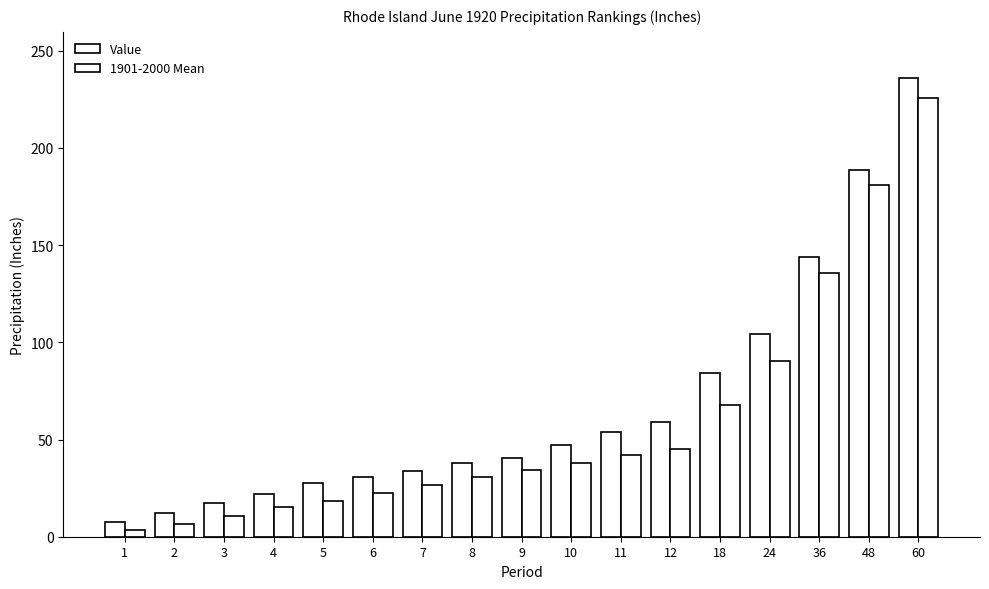

Between 5 and 18, which is larger?

18